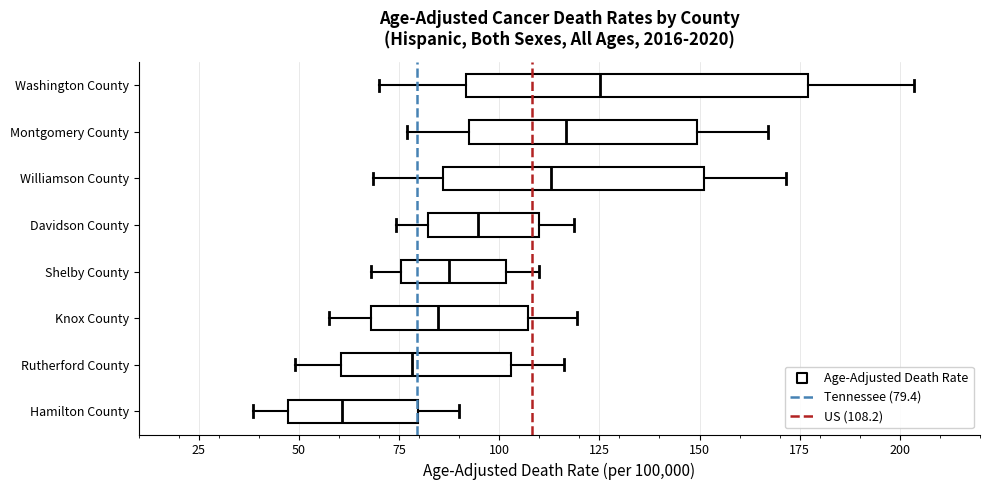

Reading bottom to top, transcribe this box plot: for each box, give where its median line is, the range the box spans, and where its two whiskers end, as read against the x-axis. The values are not printed on the chart, so give them approximately, as read against the axis.

Hamilton County: median 60, box 45 to 80, whiskers 40 to 90
Rutherford County: median 80, box 60 to 105, whiskers 50 to 115
Knox County: median 85, box 70 to 105, whiskers 55 to 120
Shelby County: median 85, box 75 to 100, whiskers 70 to 110
Davidson County: median 95, box 80 to 110, whiskers 75 to 120
Williamson County: median 115, box 85 to 150, whiskers 70 to 170
Montgomery County: median 115, box 90 to 150, whiskers 75 to 165
Washington County: median 125, box 90 to 175, whiskers 70 to 205